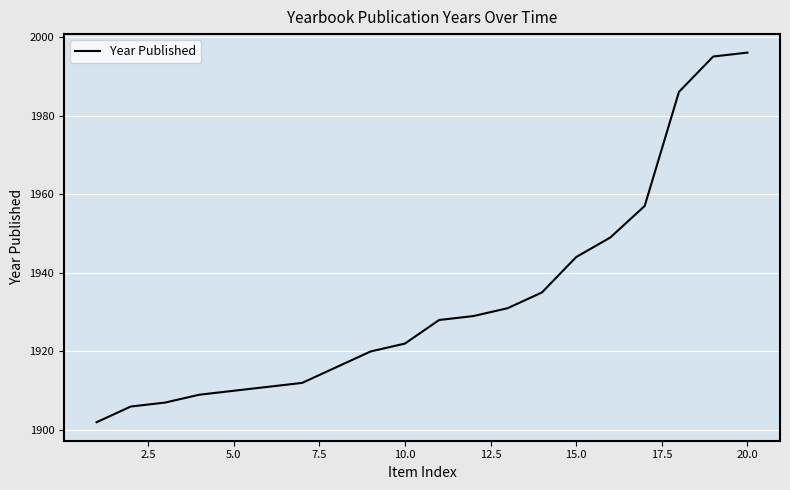

Reading right to left, transcribe all the data shown in this chart.

1996	1995	1986	1957	1949	1944	1935	1931	1929	1928	1922	1920	1916	1912	1911	1910	1909	1907	1906	1902